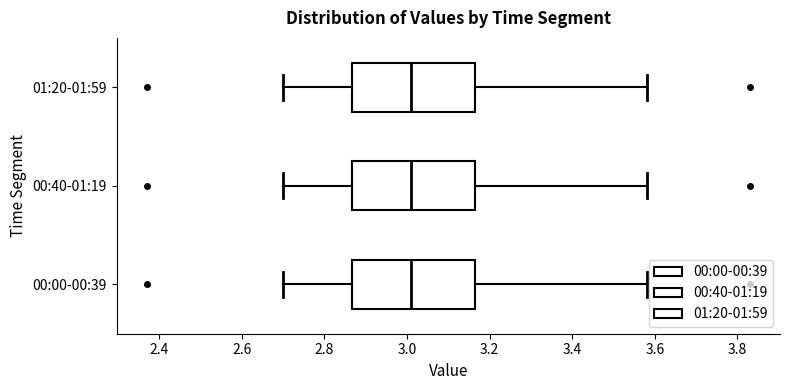

Where does the left whisker of the box for 00:00-00:39 end on the x-axis? The values are not printed on the chart, so give them approximately, as read against the axis.

2.70